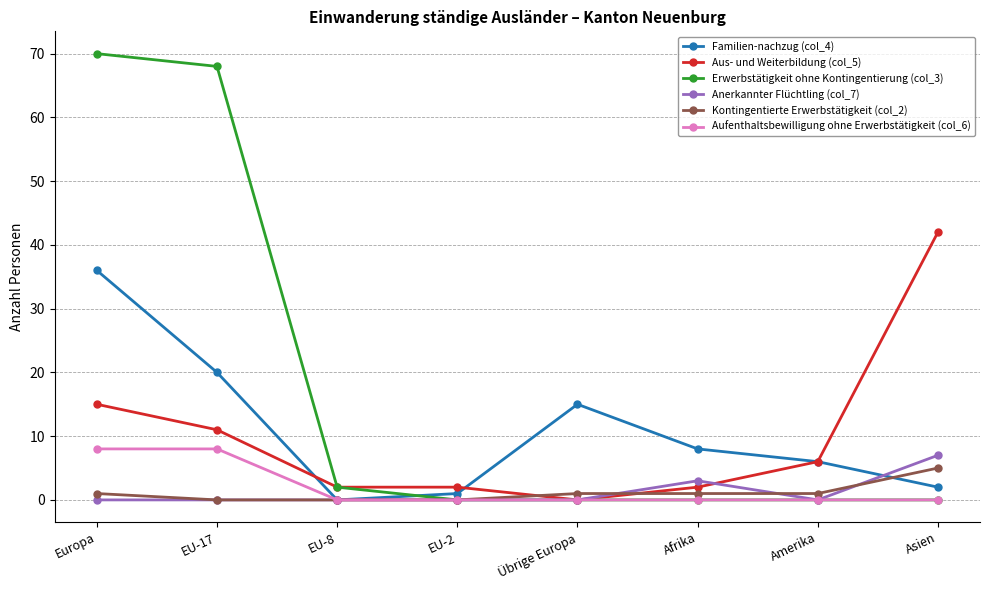

What is the difference between the maximum and second lowest values in the Familien-nachzug (col_4) series?

35